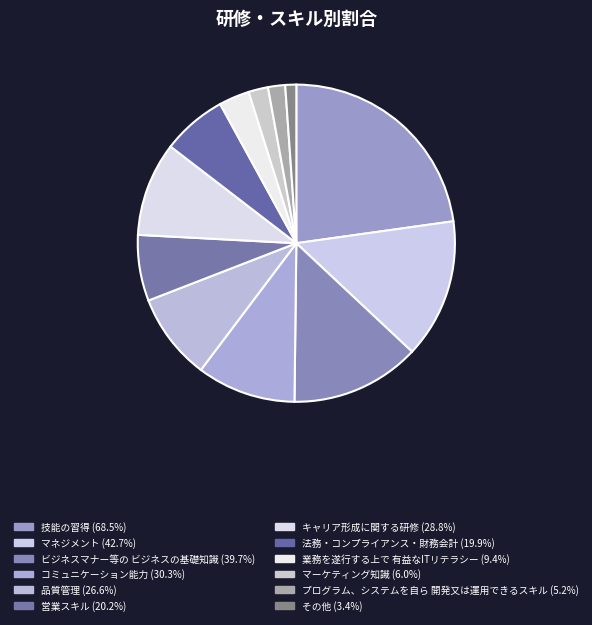

How many segments does this pie chart have?

12